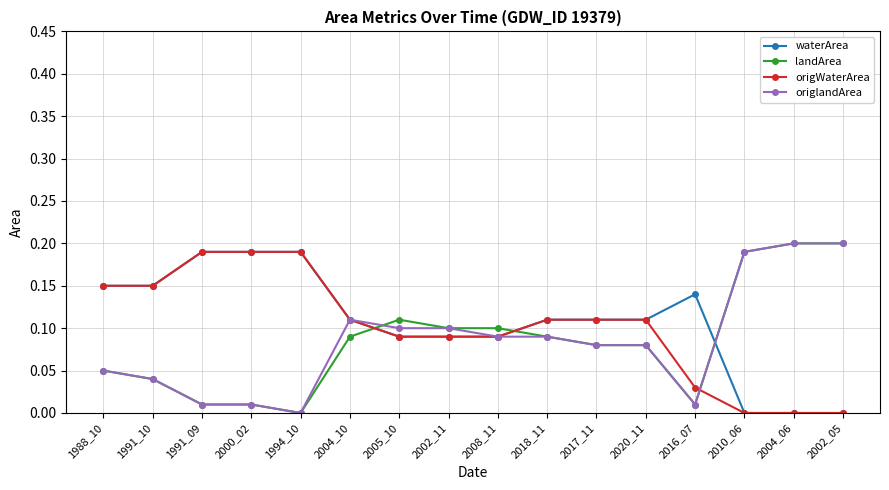

Is the value of origWaterArea at 2004_06 greater than the value of origlandArea at 2005_10?

No